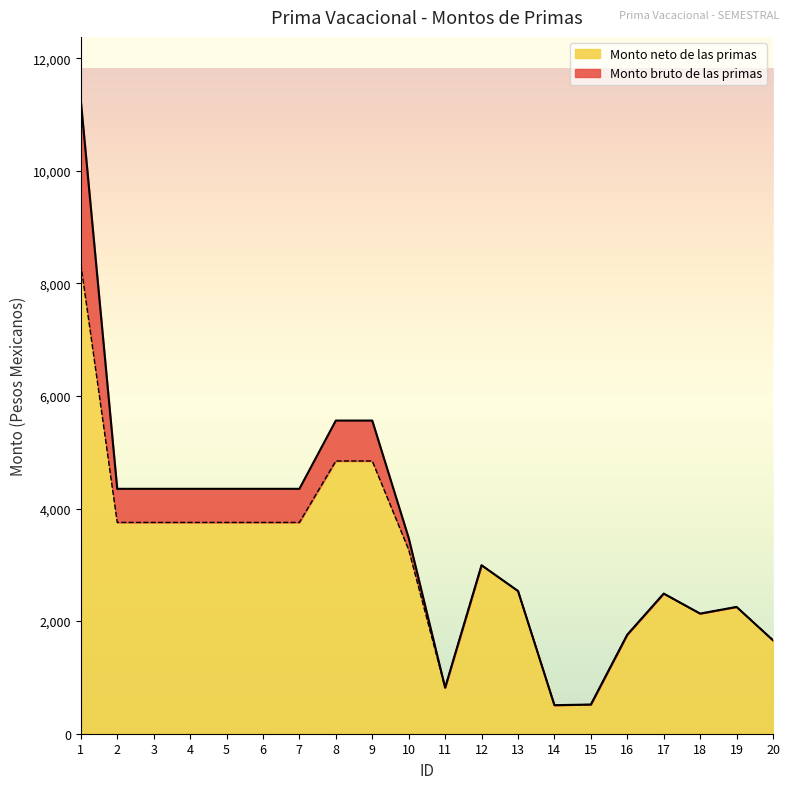

Reading right to left, list all the values displayed in this chart.

Monto bruto de las primas: 1659.6	2252.3	2133.8	2489.3	1759.5	518.4	507.1	2535.6	2993.0	818.4	3478.0	5562.8	5562.8	4350.1	4350.1	4350.1	4350.1	4350.1	4350.1	11252.9
Monto neto de las primas: 1659.6	2252.8	2133.8	2489.3	1759.5	518.4	507.1	2535.6	2993.0	818.4	3268.9	4844.8	4844.8	3753.3	3753.3	3753.3	3753.3	3753.3	3753.3	8343.8